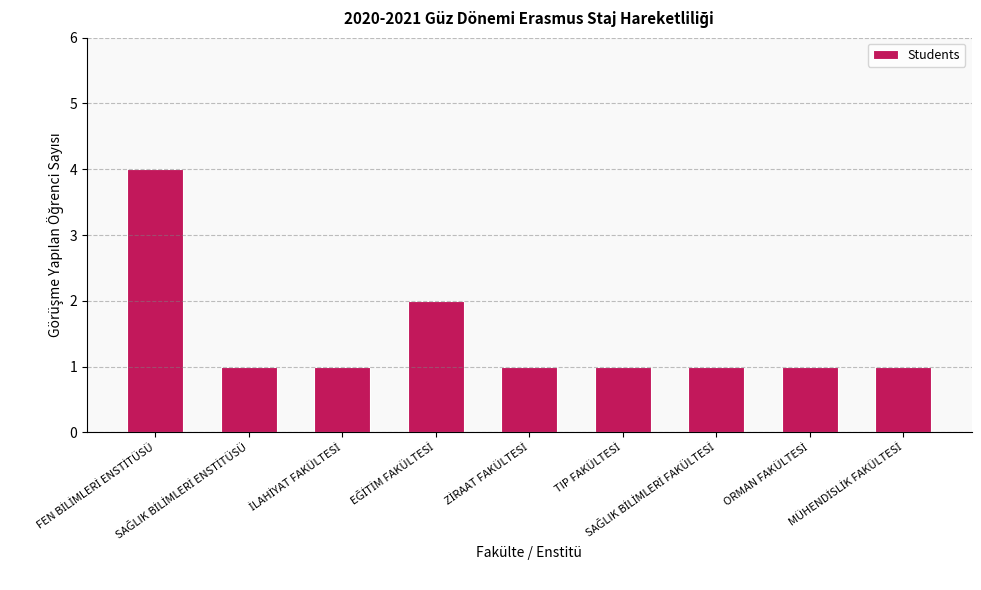

What is the greatest value displayed?

4